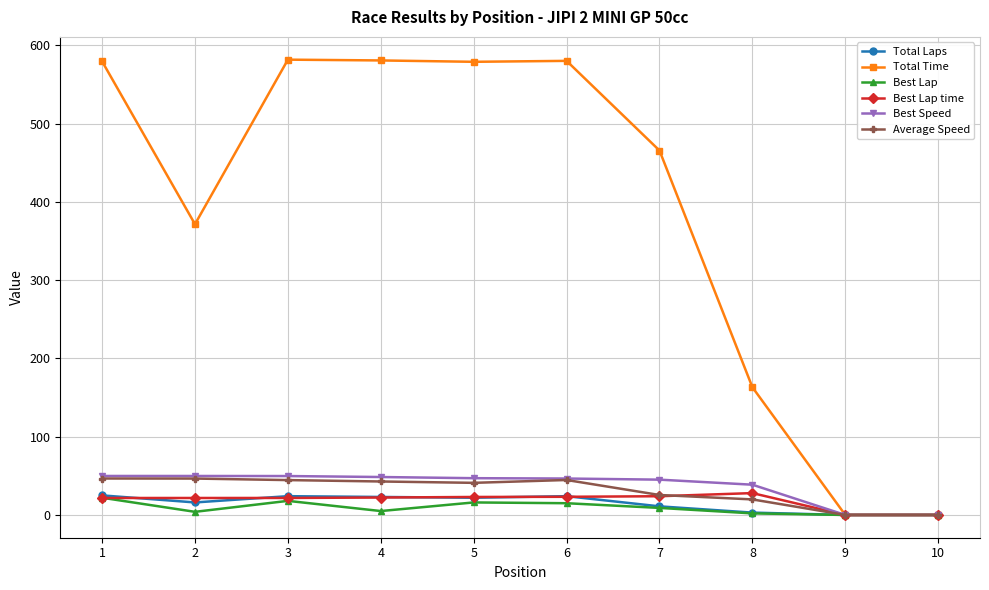

What is the value of the Average Speed point at the 6th from the left?

44.7